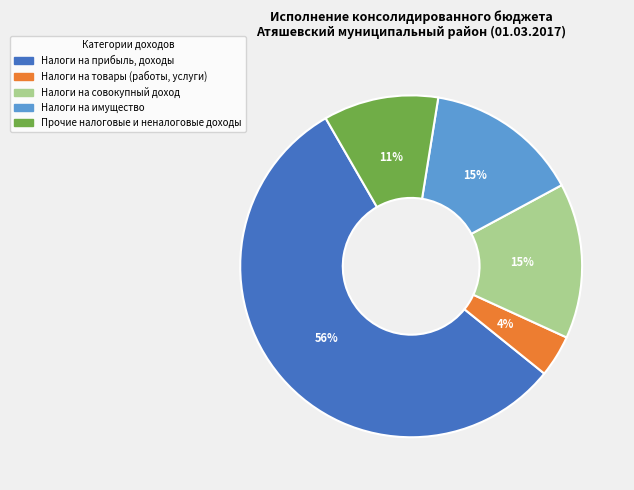

Is there a majority slice in this chart?

Yes